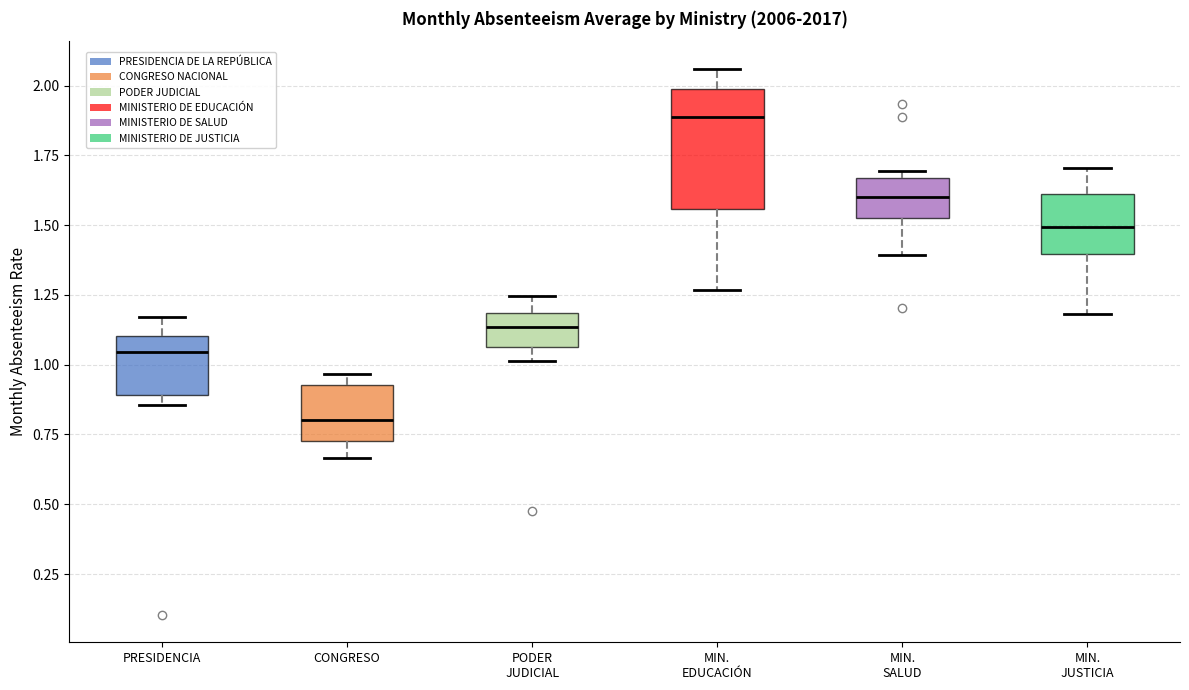

Reading left to right, read every box against the y-axis: the position of its median line, the range the box covers, and the ends of its whiskers. The values are not printed on the chart, so give them approximately, as read against the axis.

PRESIDENCIA: median 1.05, box 0.90 to 1.10, whiskers 0.85 to 1.15
CONGRESO: median 0.80, box 0.75 to 0.95, whiskers 0.65 to 0.95 (just above the box's upper edge)
PODER JUDICIAL: median 1.15, box 1.05 to 1.20, whiskers 1.00 to 1.25
MIN. EDUCACIÓN: median 1.90, box 1.55 to 2.00, whiskers 1.25 to 2.05
MIN. SALUD: median 1.60, box 1.55 to 1.65, whiskers 1.40 to 1.70
MIN. JUSTICIA: median 1.50, box 1.40 to 1.60, whiskers 1.20 to 1.70